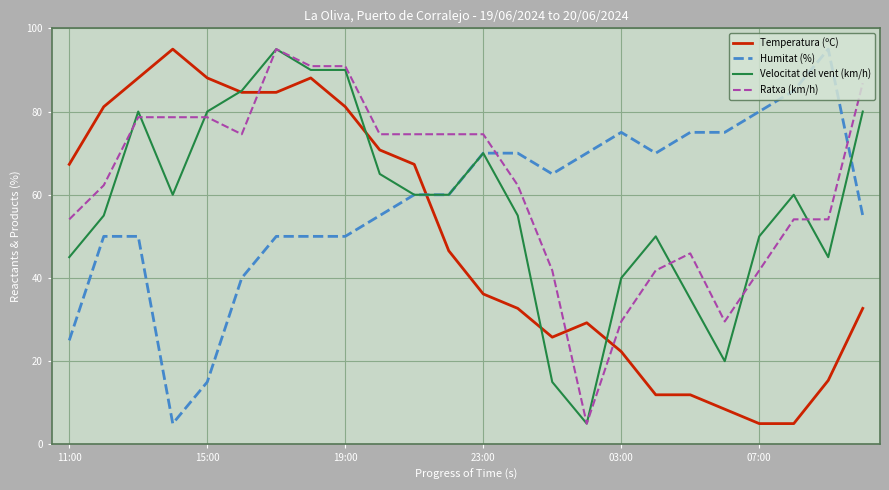

What is the highest value of the Velocitat del vent (km/h) series?

95.0